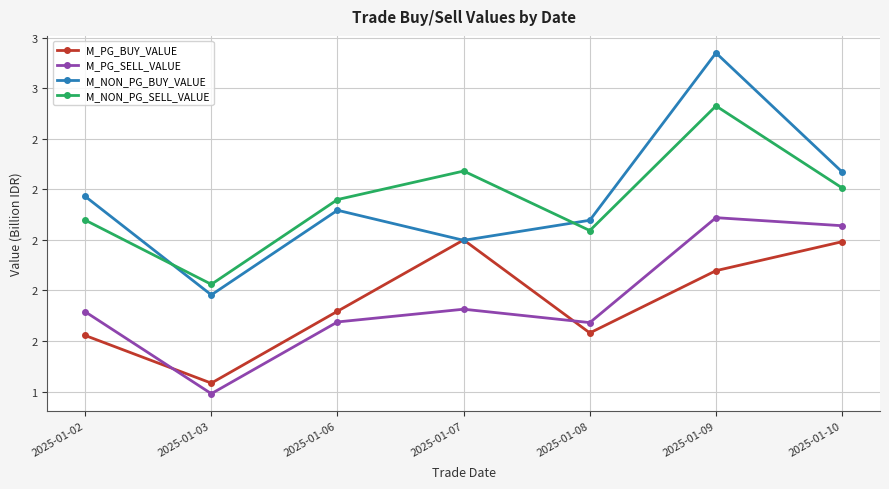

The value of M_PG_BUY_VALUE at 2025-01-03 is 1.3. True or false?

True